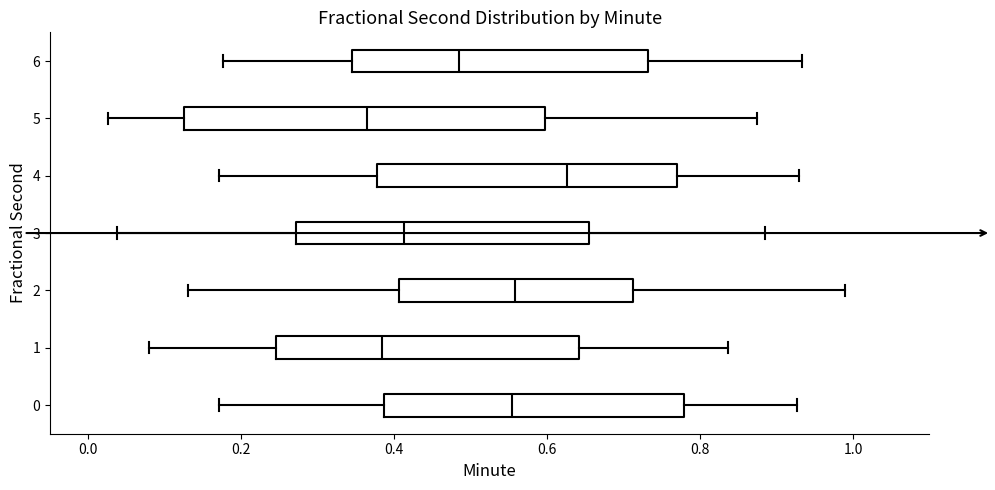

Which box has the furthest to the right median line?

4